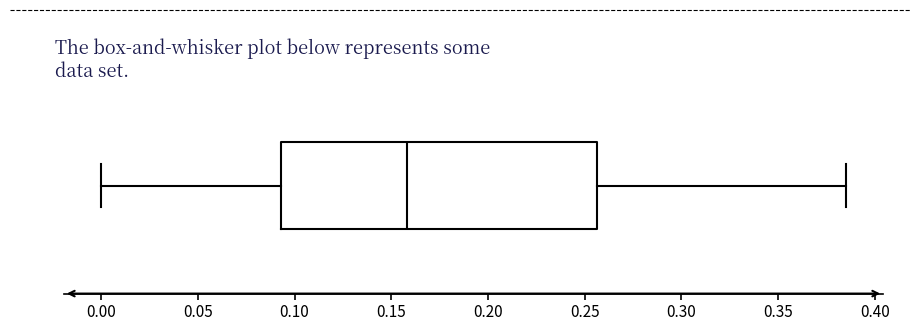

Transcribe this box plot: give where the median line is, the range the box spans, and where the two whiskers end, as read against the x-axis. The values are not printed on the chart, so give them approximately, as read against the axis.

median 0.160, box 0.095 to 0.255, whiskers 0.000 to 0.385